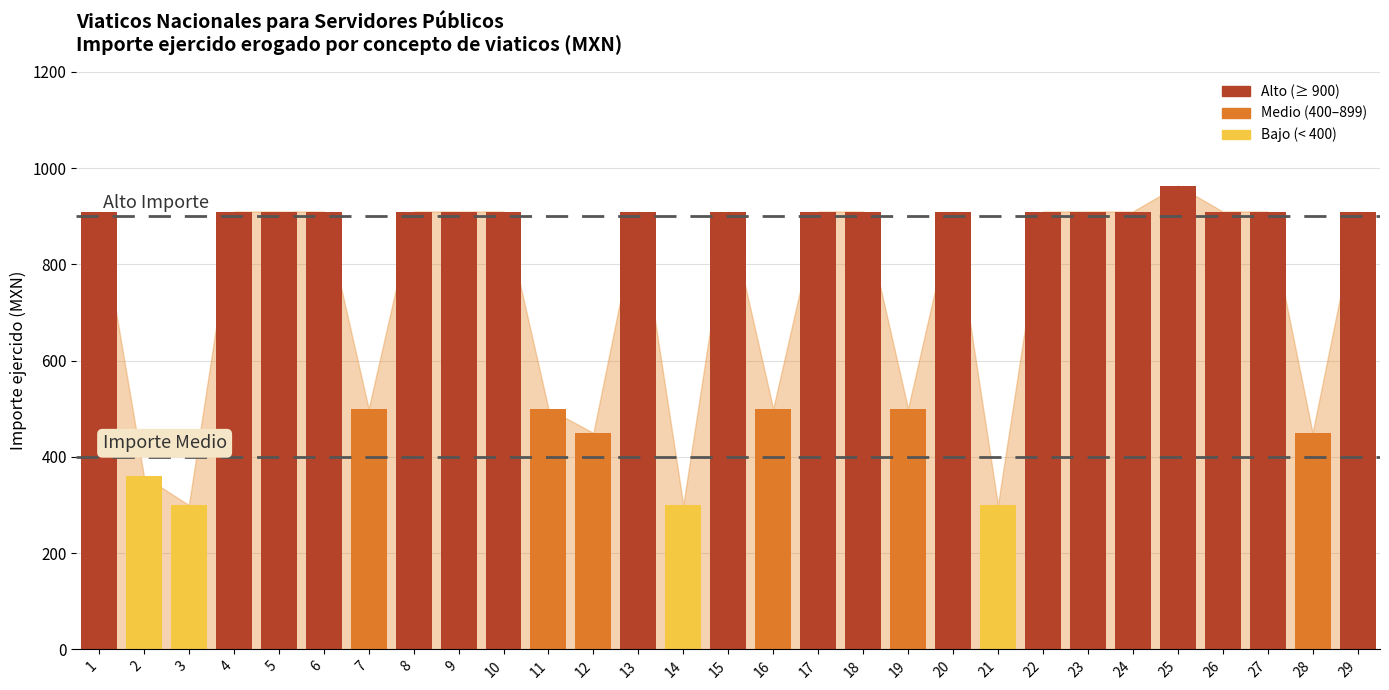

What is the average value?

742